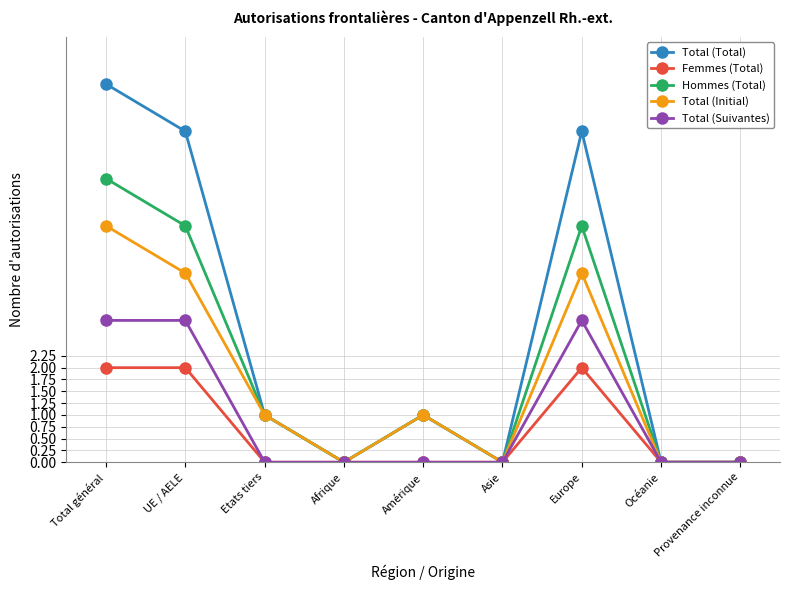

What is the difference between the maximum and minimum values in the Femmes (Total) series?

2